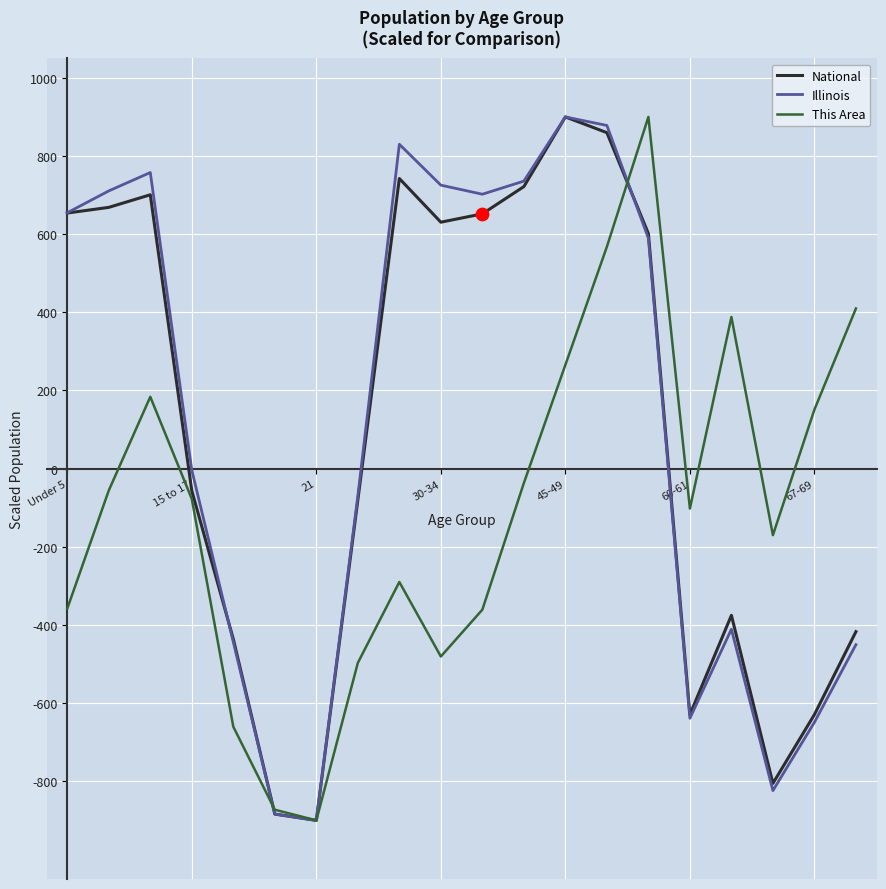

What is the smallest value displayed?

-900.0